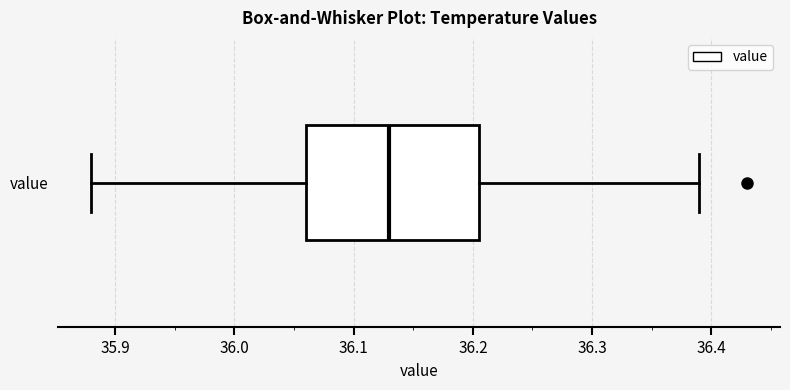

Read this box plot against the x-axis: the position of the median line, the range covered by the box, and the ends of both whiskers. The values are not printed on the chart, so give them approximately, as read against the axis.

median 36.13, box 36.06 to 36.21, whiskers 35.88 to 36.39